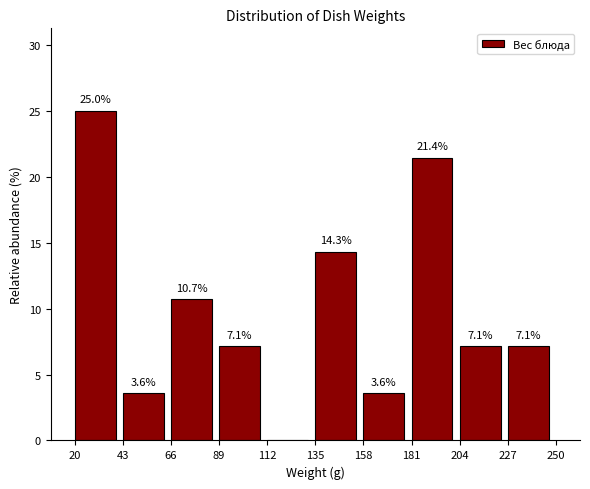

Over which range of the x-axis is the bar tallest?

20 to 43